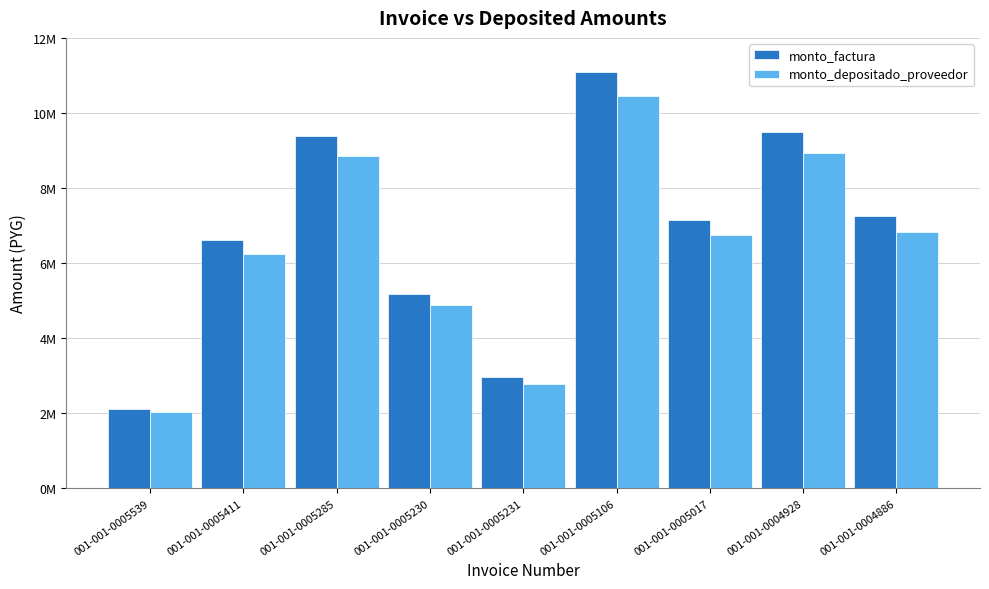

Which category has the highest value in the monto_depositado_proveedor series?

001-001-0005106